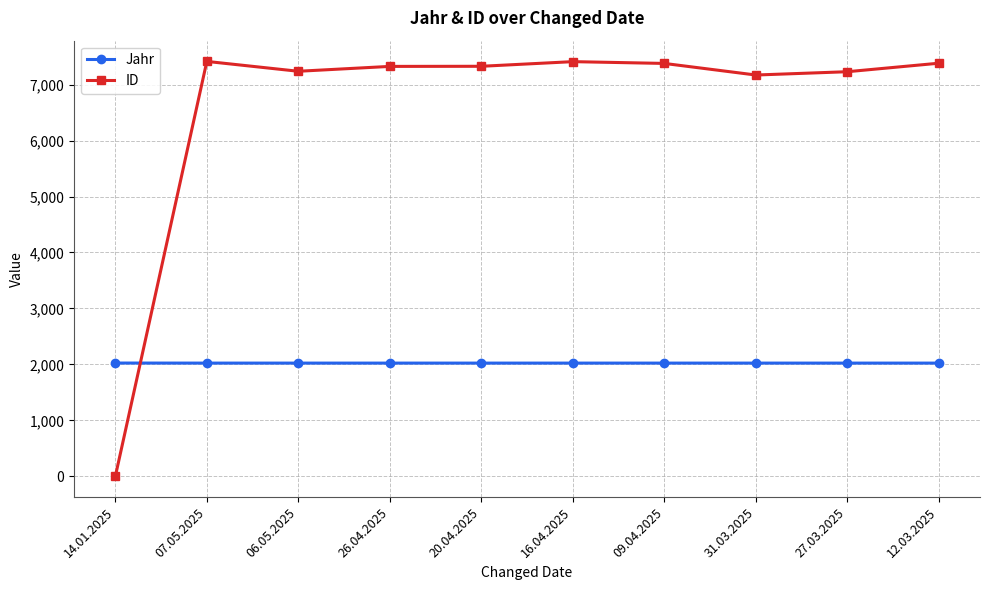

How many lines are shown in the chart?

2